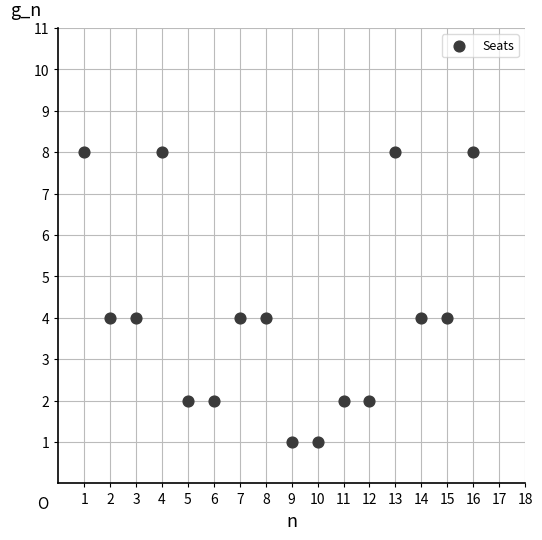

What is the range of X values (max minus min)?

15